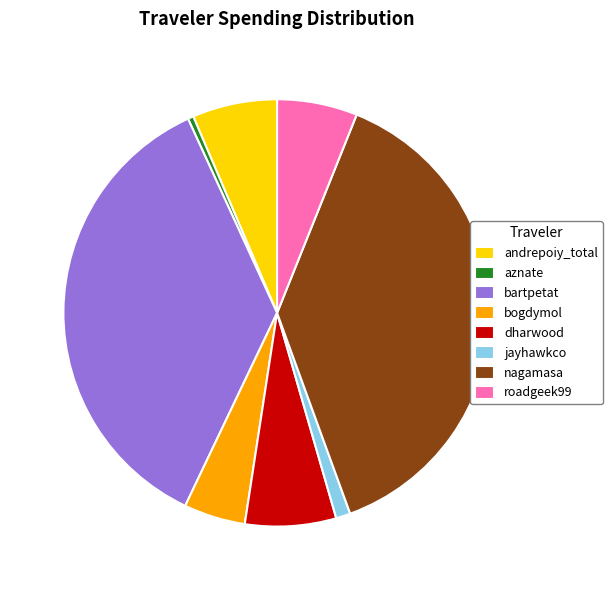

Between andrepoiy_total and nagamasa, which is larger?

nagamasa